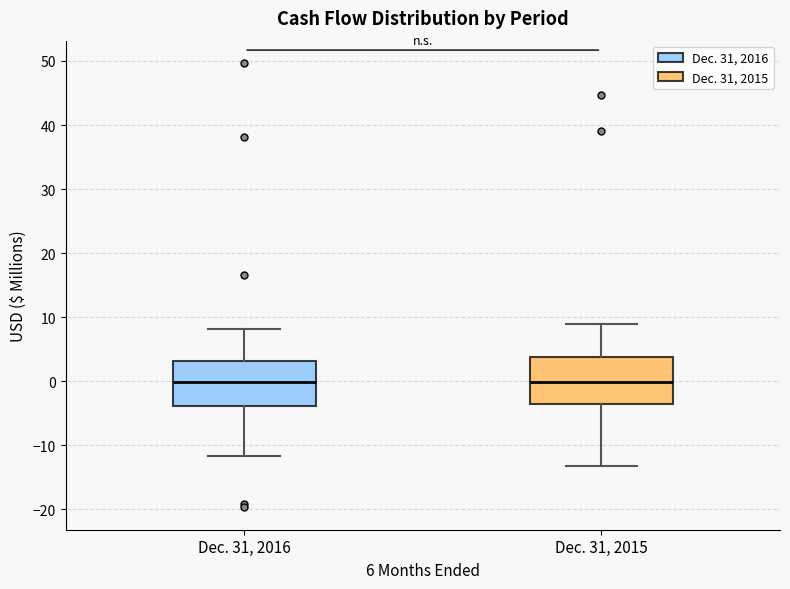

Reading left to right, read every box against the y-axis: the position of its median line, the range the box covers, and the ends of its whiskers. The values are not printed on the chart, so give them approximately, as read against the axis.

Dec. 31, 2016: median 0, box -4 to 3, whiskers -12 to 8
Dec. 31, 2015: median 0, box -4 to 4, whiskers -13 to 9